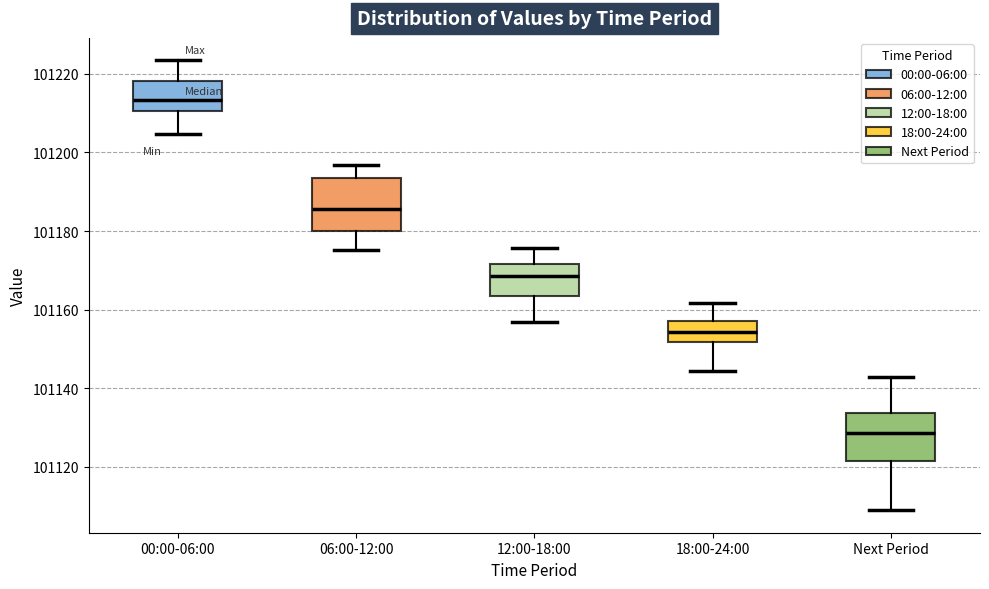

Which box's median line is the lowest?

Next Period